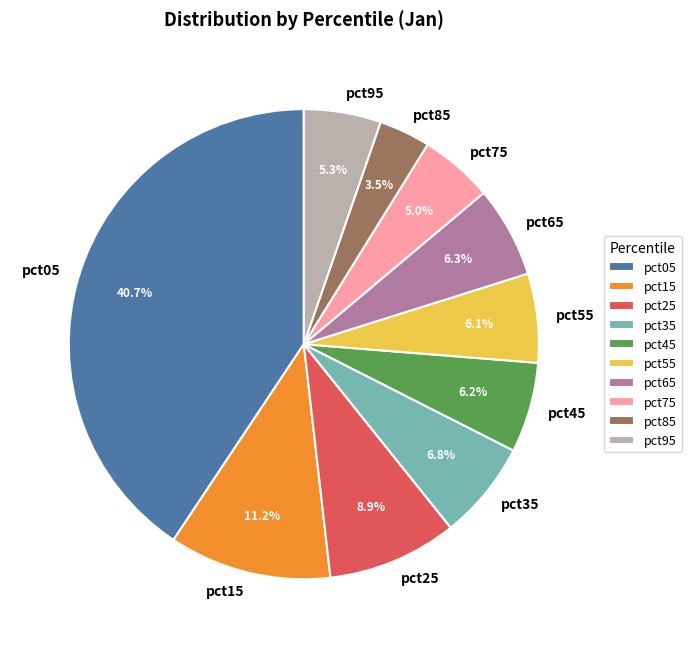

Is there a majority slice in this chart?

No